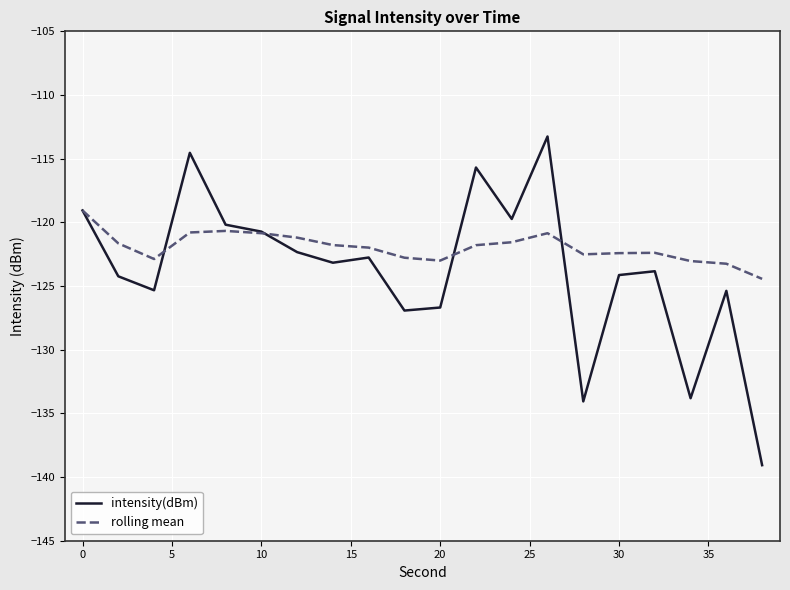

What is the maximum value shown in the chart?

-113.3